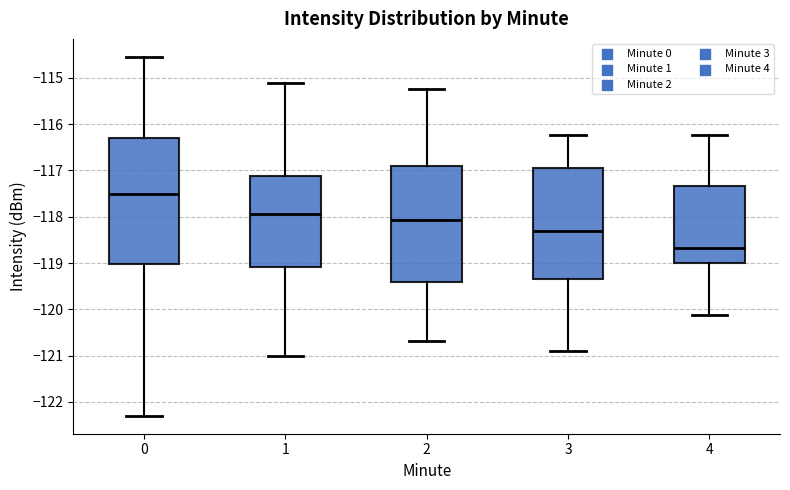

Reading left to right, read every box against the y-axis: the position of its median line, the range the box covers, and the ends of its whiskers. The values are not printed on the chart, so give them approximately, as read against the axis.

0: median -117.5, box -119.0 to -116.3, whiskers -122.3 to -114.5
1: median -117.9, box -119.1 to -117.1, whiskers -121.0 to -115.1
2: median -118.1, box -119.4 to -116.9, whiskers -120.7 to -115.2
3: median -118.3, box -119.3 to -117.0, whiskers -120.9 to -116.2
4: median -118.7, box -119.0 to -117.3, whiskers -120.1 to -116.2